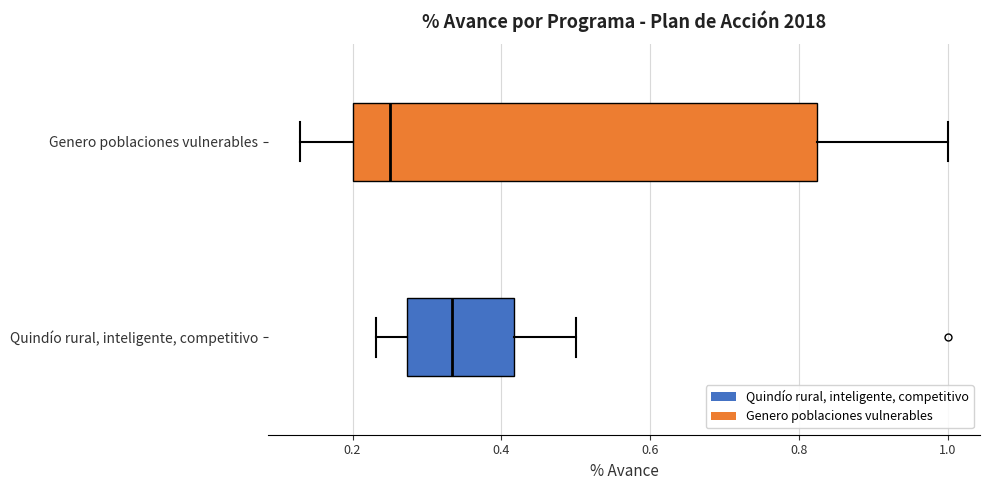

Reading bottom to top, read every box against the x-axis: the position of its median line, the range the box covers, and the ends of its whiskers. The values are not printed on the chart, so give them approximately, as read against the axis.

Quindío rural, inteligente, competitivo: median 0.34, box 0.28 to 0.42, whiskers 0.24 to 0.50
Genero poblaciones vulnerables: median 0.26, box 0.20 to 0.82, whiskers 0.14 to 1.00